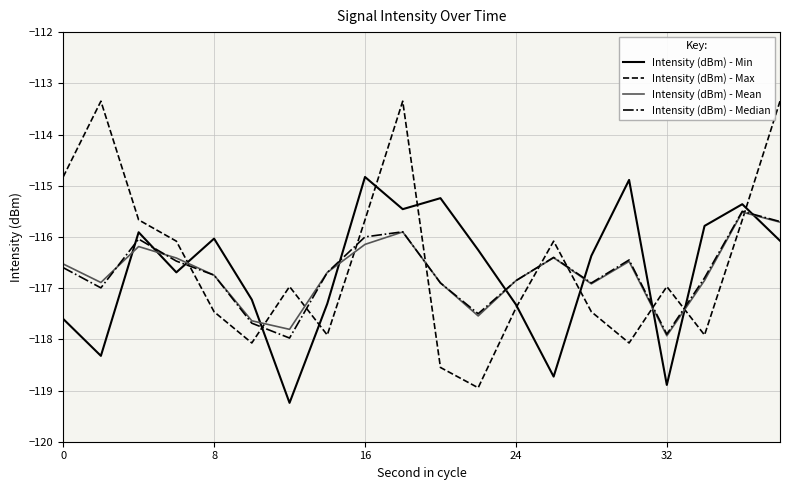

What is the maximum value shown in the chart?

-113.3